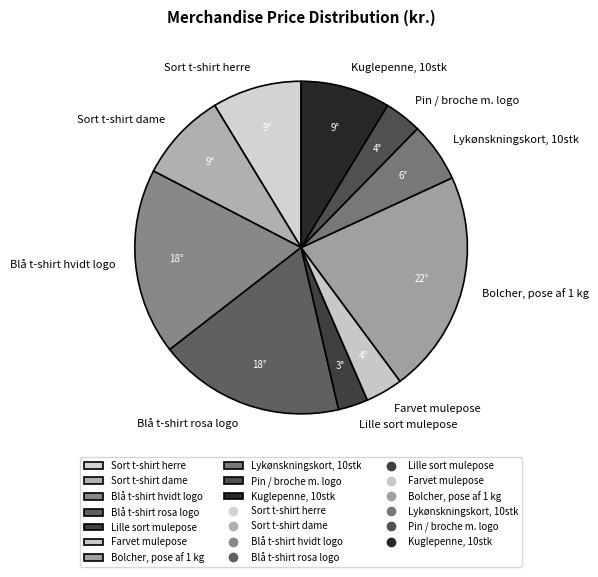

Which has a higher value, Bolcher, pose af 1 kg or Lille sort mulepose?

Bolcher, pose af 1 kg